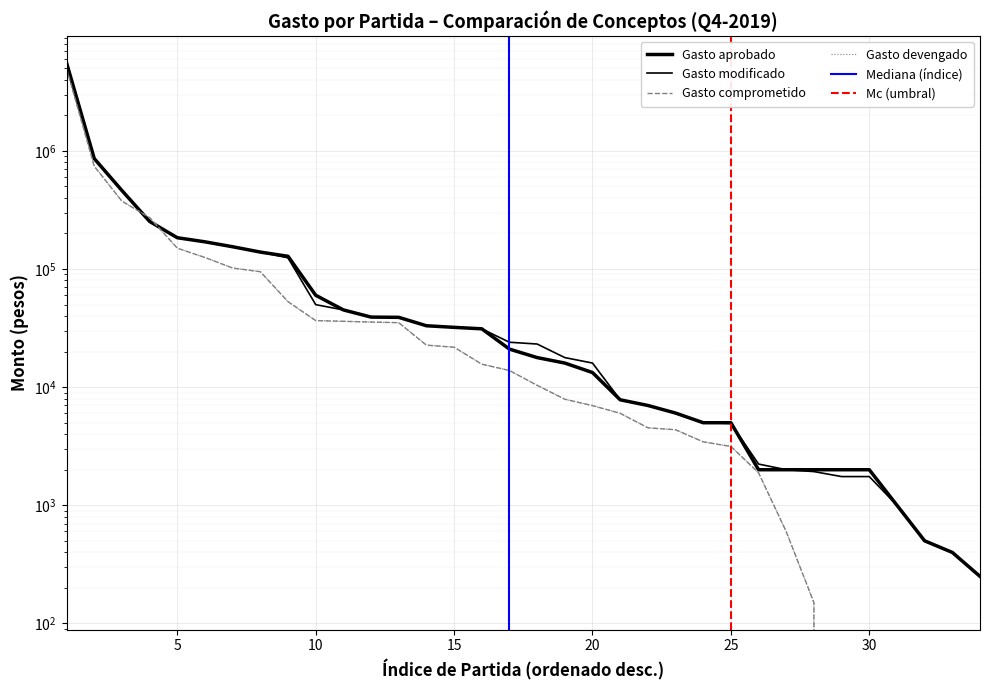

What is the sum of all Gasto aprobado values?

7145908.5